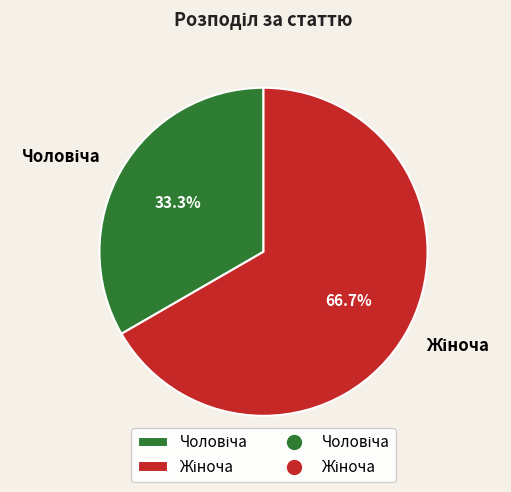

Is there a majority slice in this chart?

Yes